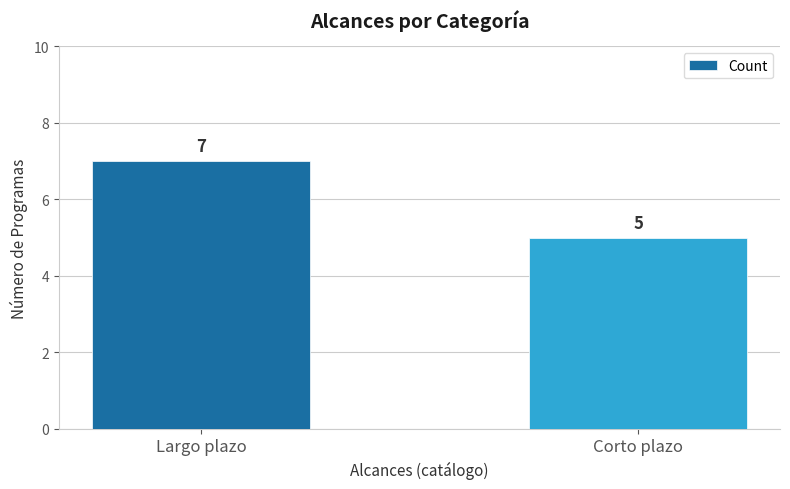

What is the sum of the values at Corto plazo and Largo plazo?

12